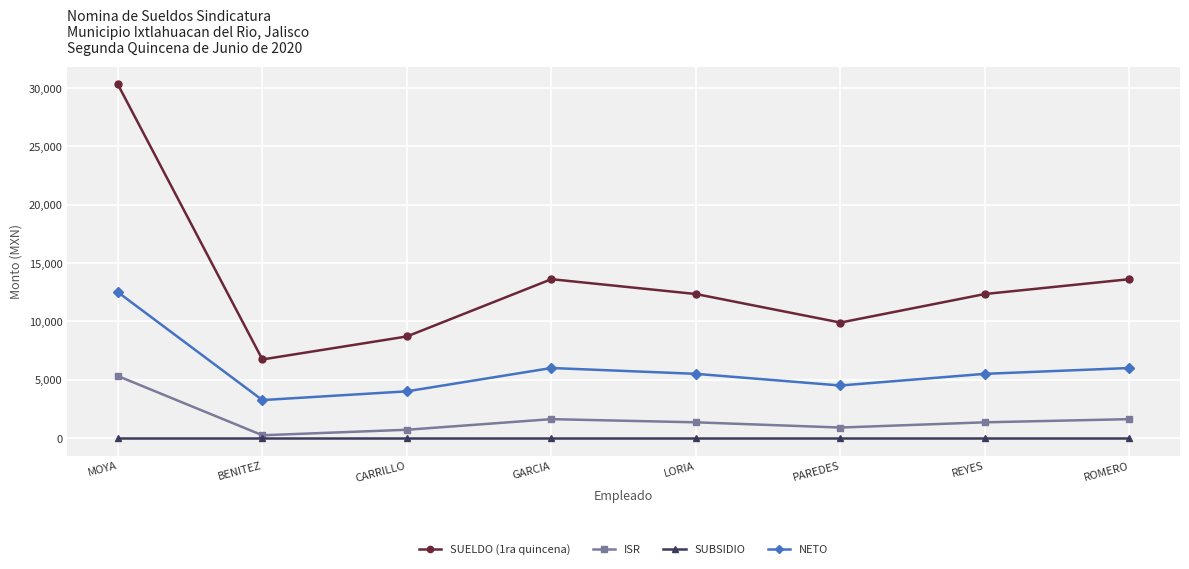

At which category is the sum across all series the highest?

MOYA